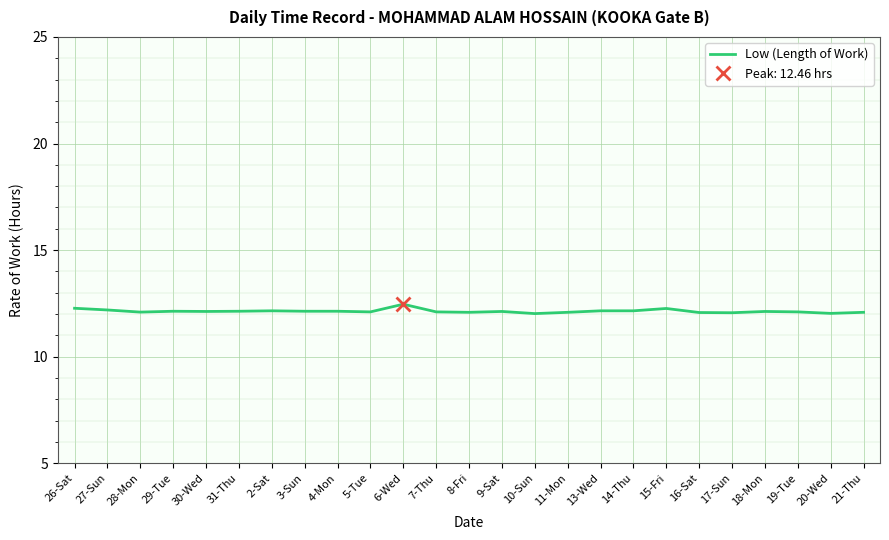

The Low (Length of Work) series shows 12.1 at 3-Sun. True or false?

True